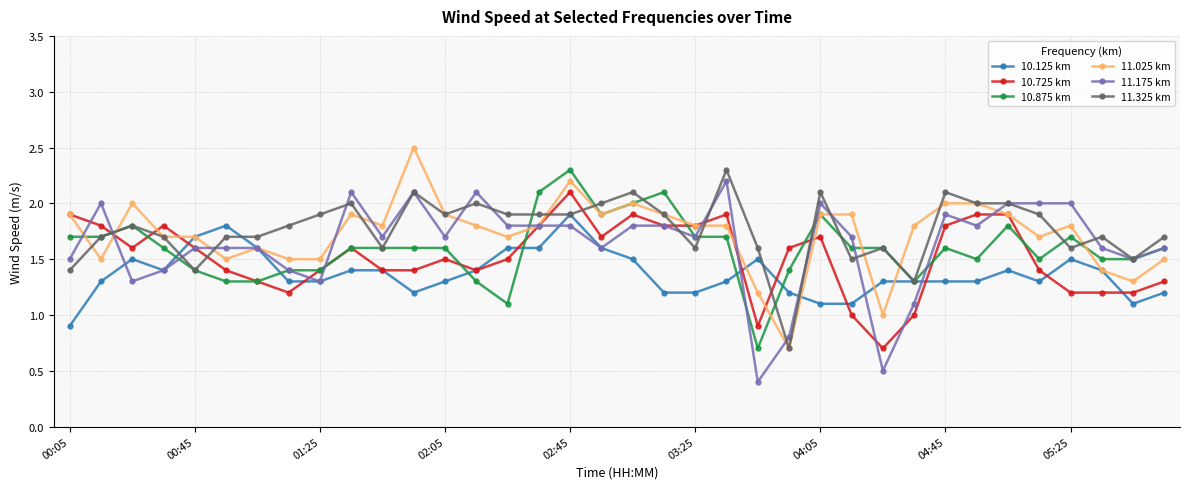

What is the maximum value for 11.325 km?

2.3